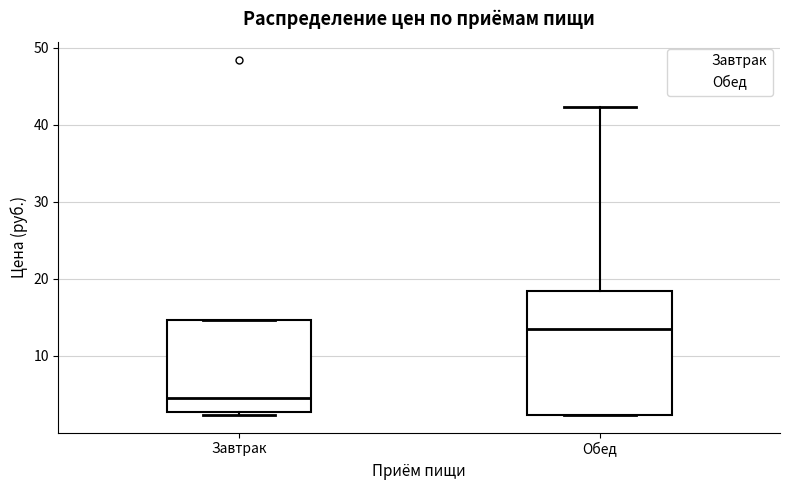

Reading left to right, read every box against the y-axis: the position of its median line, the range the box covers, and the ends of its whiskers. The values are not printed on the chart, so give them approximately, as read against the axis.

Завтрак: median 5, box 3 to 15, whiskers 2 to 15
Обед: median 13, box 2 to 18, whiskers 2 to 42